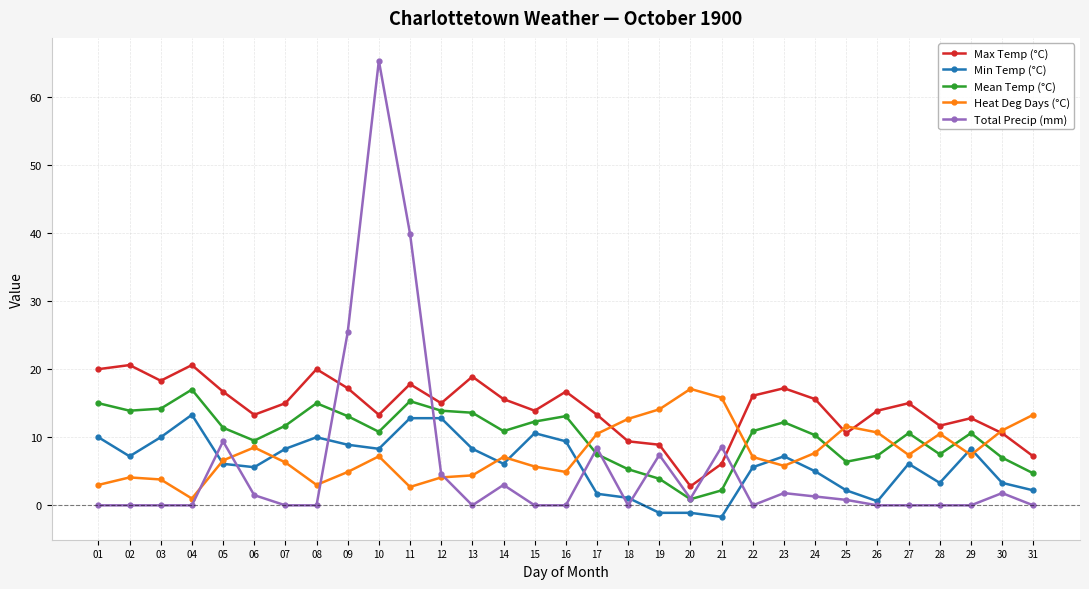

At 25, list the series in order from smallest to largest.

Total Precip (mm), Min Temp (°C), Mean Temp (°C), Max Temp (°C), Heat Deg Days (°C)